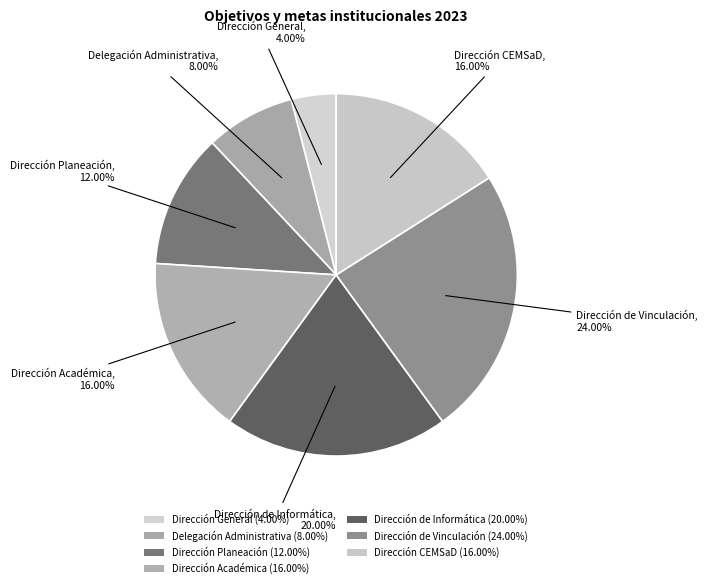

To the nearest percent, what percentage of the pie is Delegación Administrativa?

8%